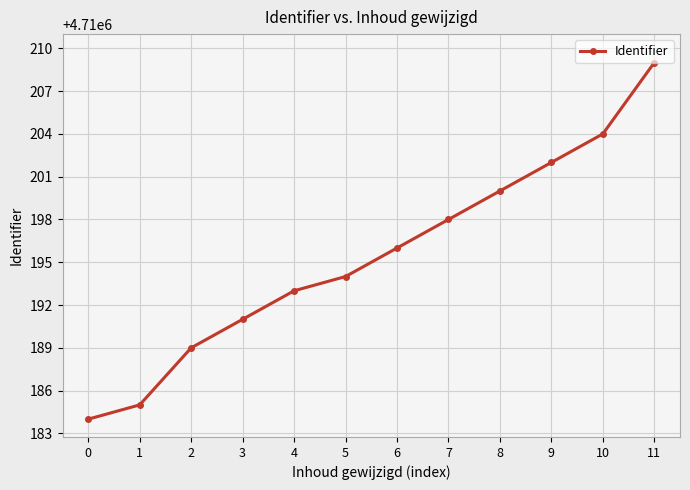

What is the sum of all values?

56522345